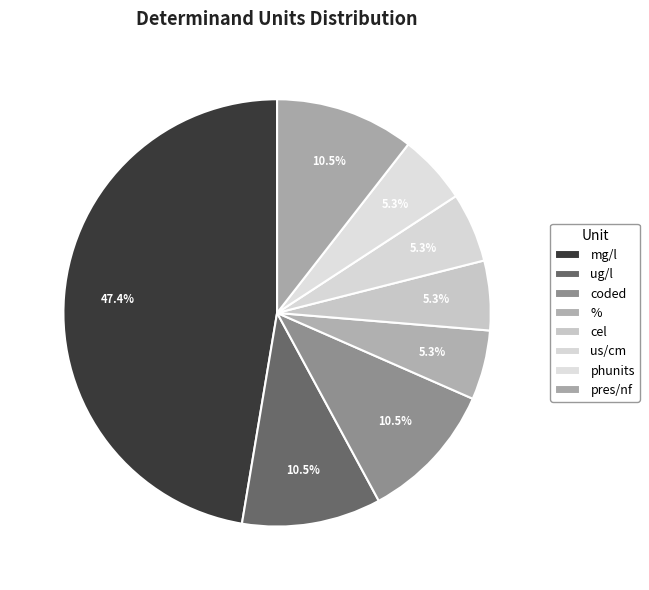

To the nearest percent, what percentage of the pie is mg/l?

47%